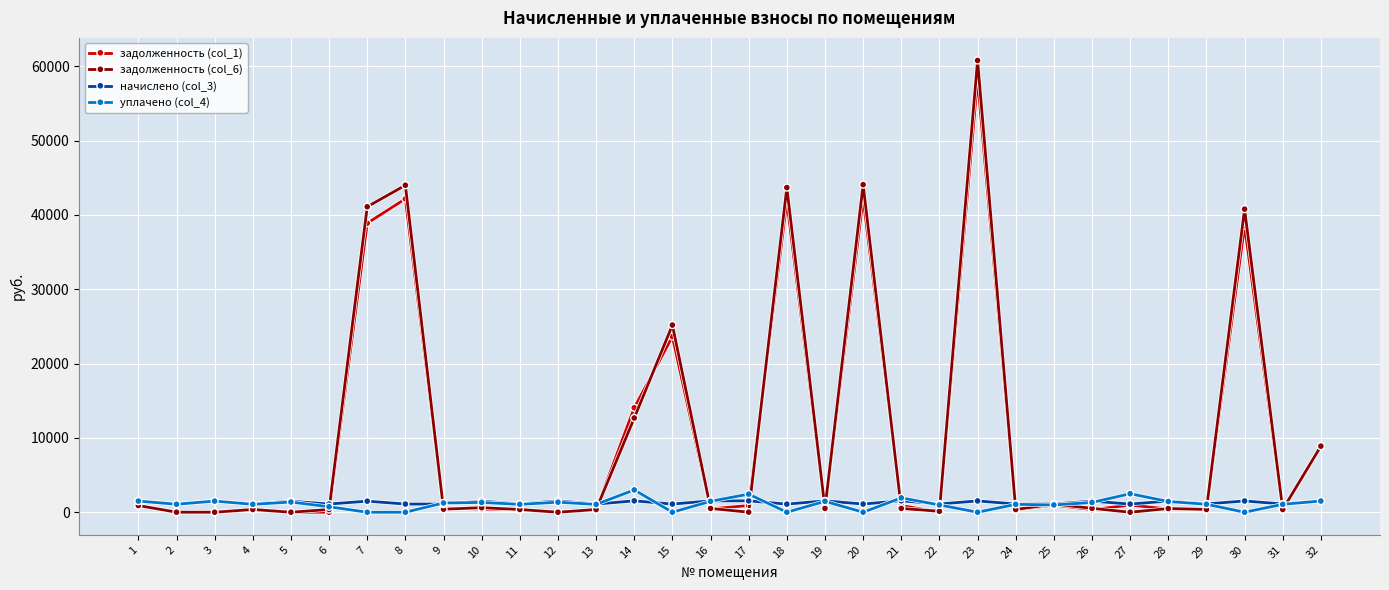

Does the chart have visible grid lines?

Yes